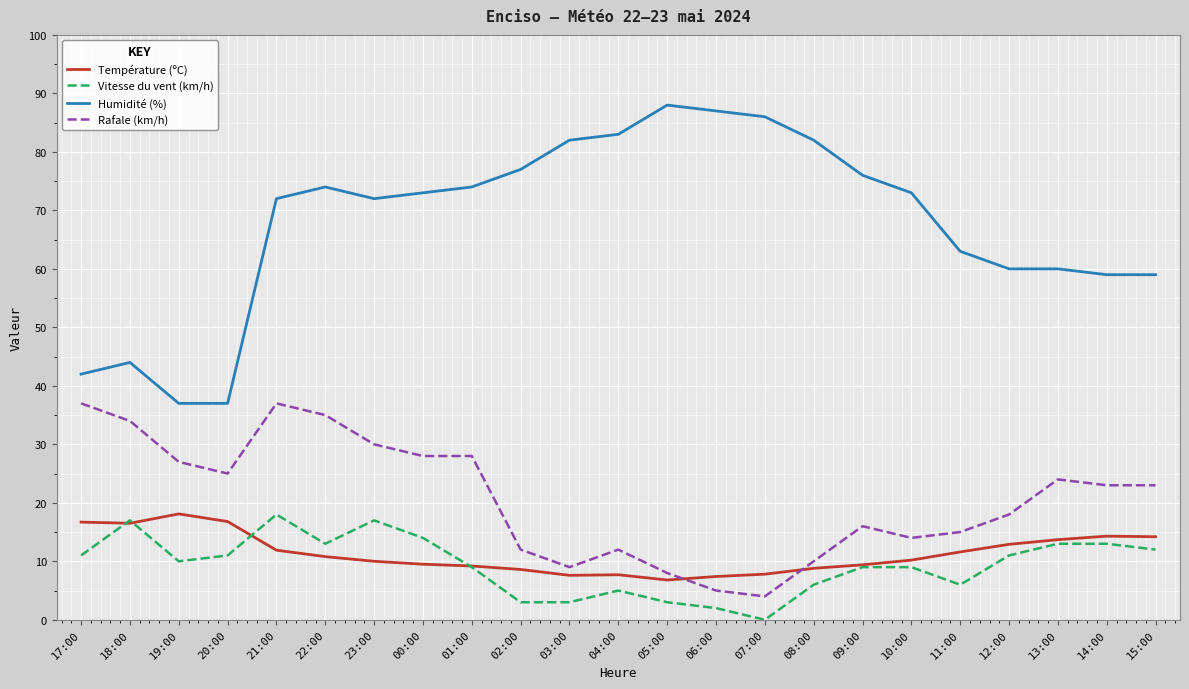

What is the average value of the Température (ºC) series?

11.3